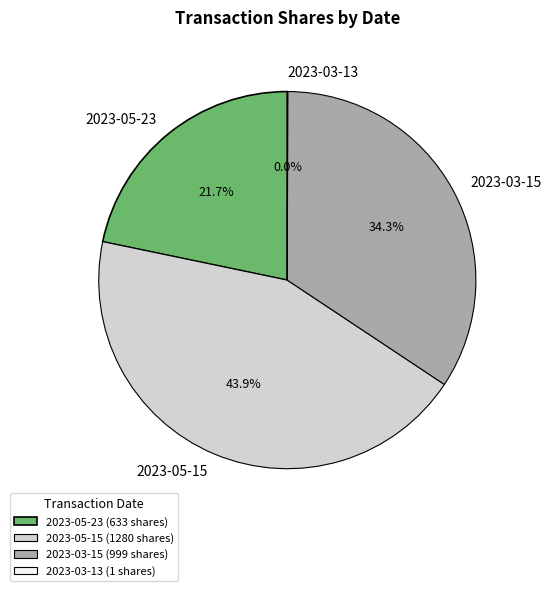

To the nearest percent, what percentage of the pie is 2023-05-23?

22%